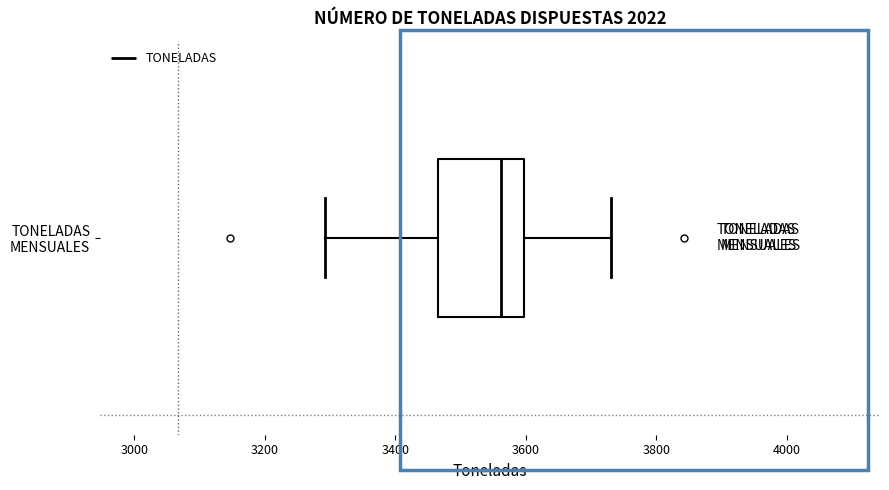

Where is the right edge of the box for TONELADAS MENSUALES on the x-axis? The values are not printed on the chart, so give them approximately, as read against the axis.

3600